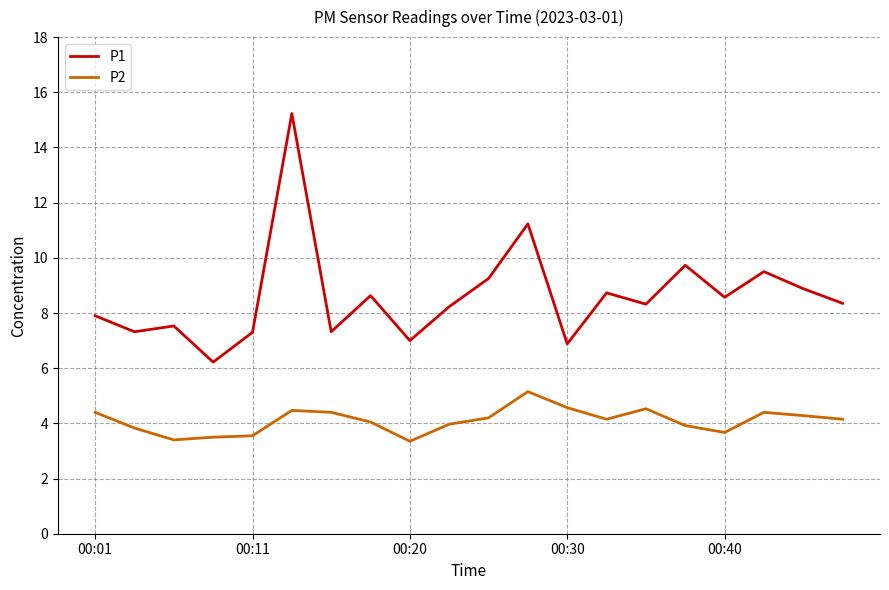

What is the difference between the maximum and minimum values in the P2 series?

1.8